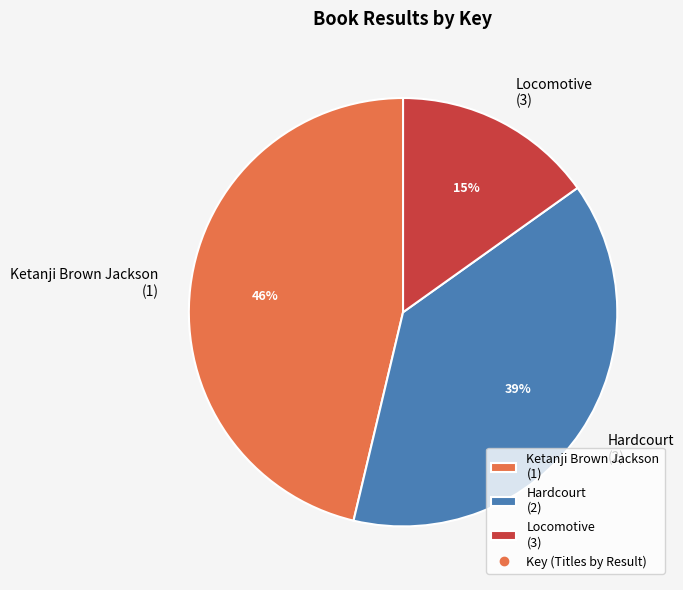

How many slices are in this pie chart?

3